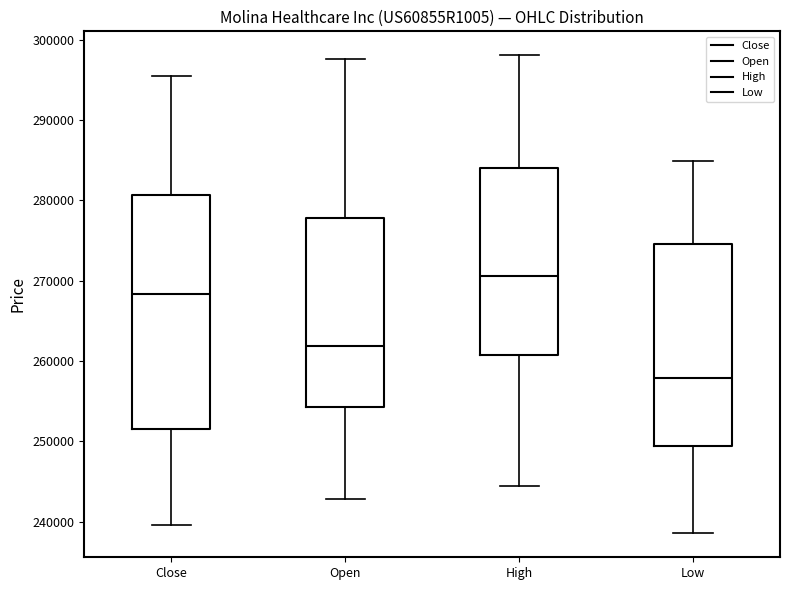

Reading left to right, read every box against the y-axis: the position of its median line, the range the box covers, and the ends of its whiskers. The values are not printed on the chart, so give them approximately, as read against the axis.

Close: median 268000, box 252000 to 281000, whiskers 240000 to 295000
Open: median 262000, box 254000 to 278000, whiskers 243000 to 298000
High: median 271000, box 261000 to 284000, whiskers 244000 to 298000
Low: median 258000, box 249000 to 275000, whiskers 239000 to 285000